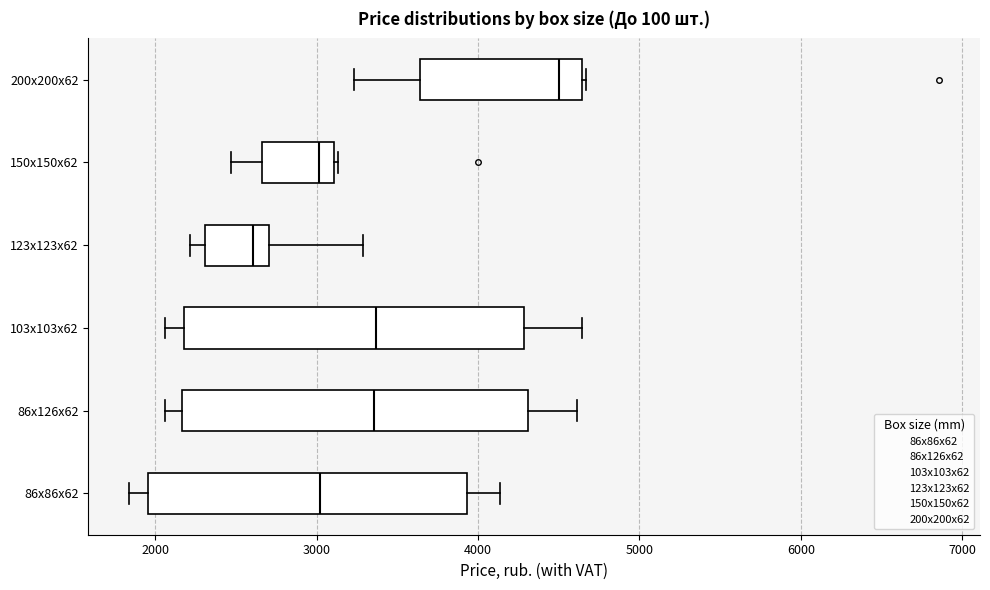

Reading bottom to top, read every box against the x-axis: the position of its median line, the range the box covers, and the ends of its whiskers. The values are not printed on the chart, so give them approximately, as read against the axis.

86x86x62: median 3000, box 2000 to 3900, whiskers 1800 to 4100
86x126x62: median 3400, box 2200 to 4300, whiskers 2100 to 4600
103x103x62: median 3400, box 2200 to 4300, whiskers 2100 to 4600
123x123x62: median 2600, box 2300 to 2700, whiskers 2200 to 3300
150x150x62: median 3000, box 2700 to 3100, whiskers 2500 to 3100
200x200x62: median 4500, box 3600 to 4600, whiskers 3200 to 4700